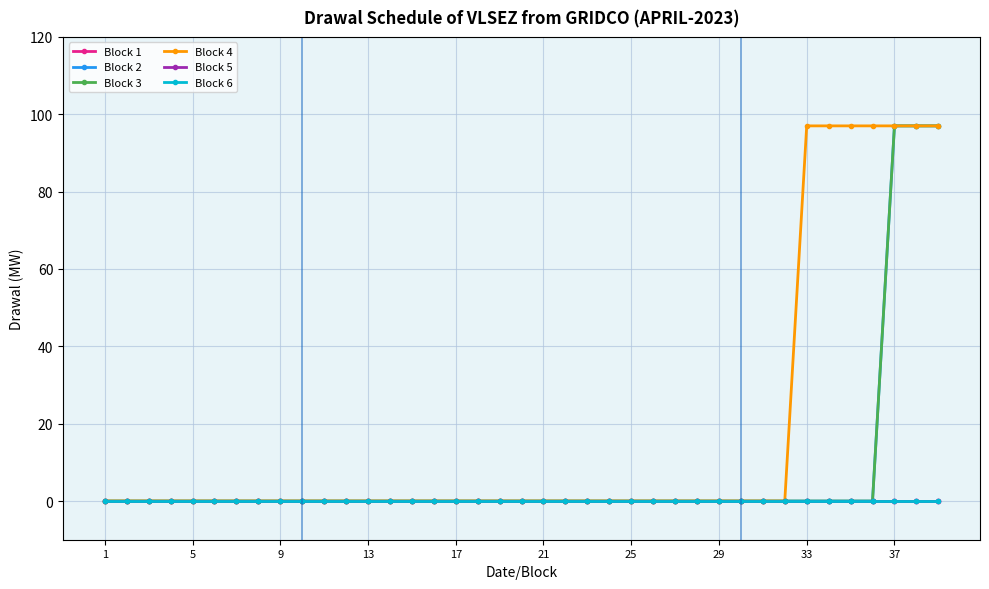

True or false: Block 6 and Block 1 cross at least once.

False